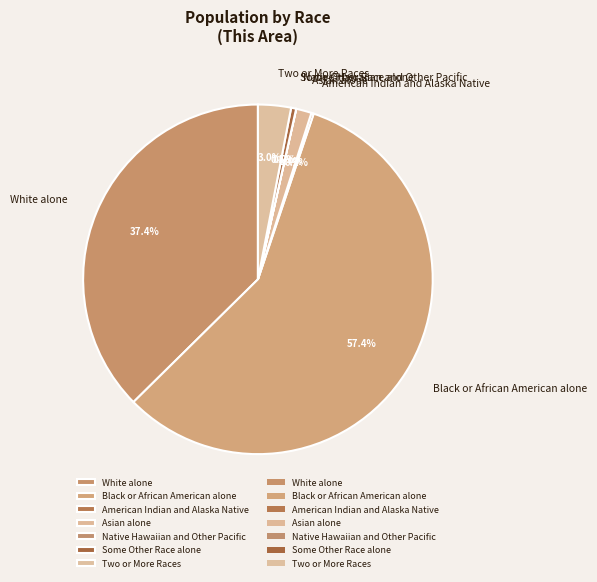

What is the largest slice in the pie chart?

Black or African American alone